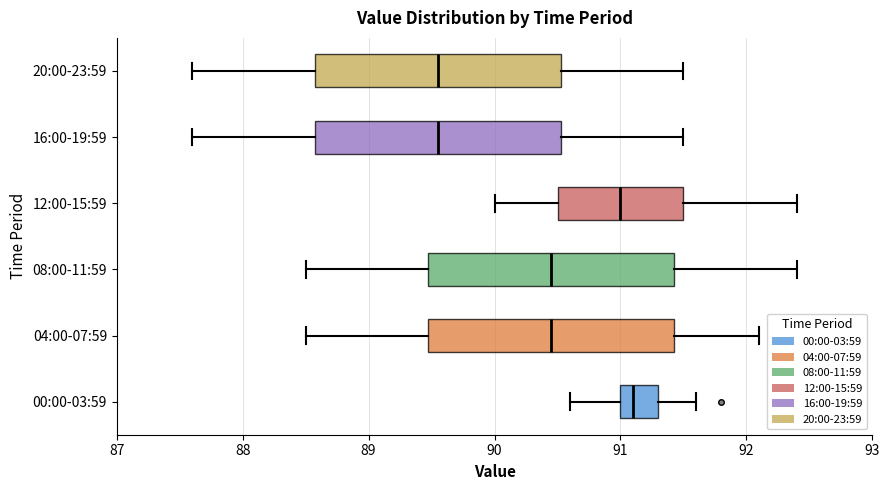

Reading bottom to top, read every box against the x-axis: the position of its median line, the range the box covers, and the ends of its whiskers. The values are not printed on the chart, so give them approximately, as read against the axis.

00:00-03:59: median 91.1, box 91.0 to 91.3, whiskers 90.6 to 91.6
04:00-07:59: median 90.5, box 89.5 to 91.4, whiskers 88.5 to 92.1
08:00-11:59: median 90.5, box 89.5 to 91.4, whiskers 88.5 to 92.4
12:00-15:59: median 91.0, box 90.5 to 91.5, whiskers 90.0 to 92.4
16:00-19:59: median 89.6, box 88.6 to 90.5, whiskers 87.6 to 91.5
20:00-23:59: median 89.6, box 88.6 to 90.5, whiskers 87.6 to 91.5